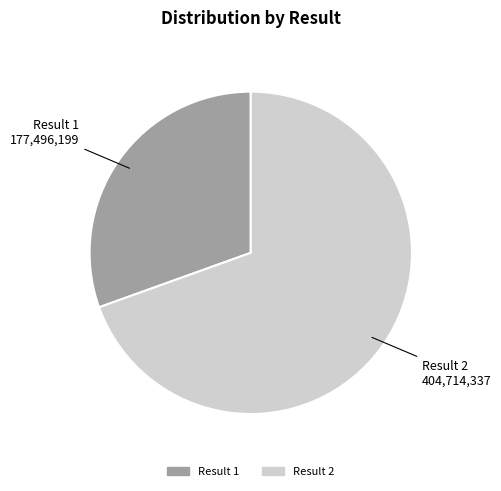

How many segments does this pie chart have?

2